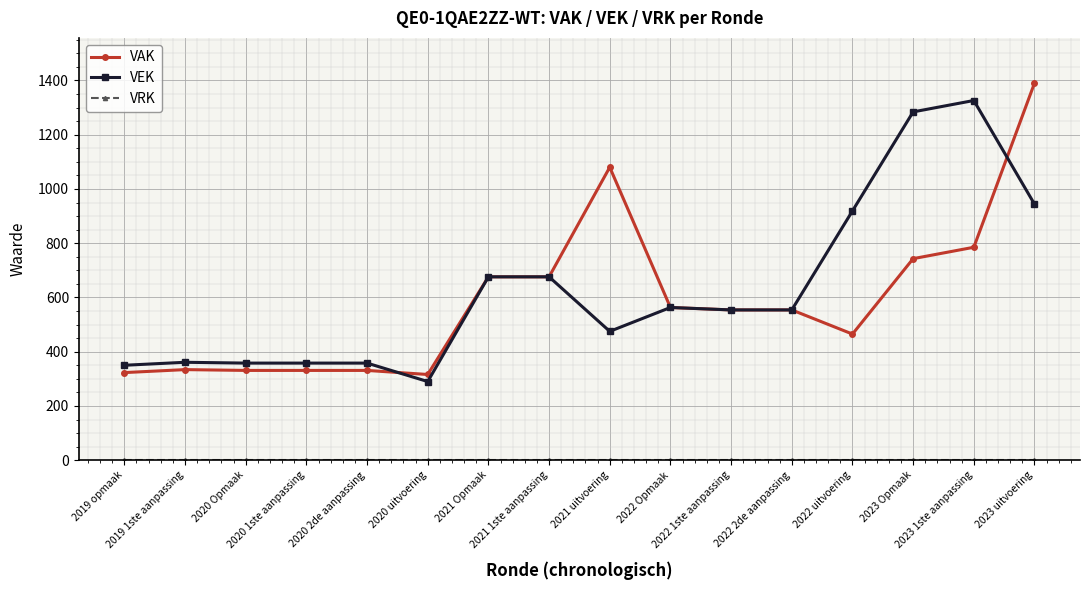

What is the greatest value displayed?

1390